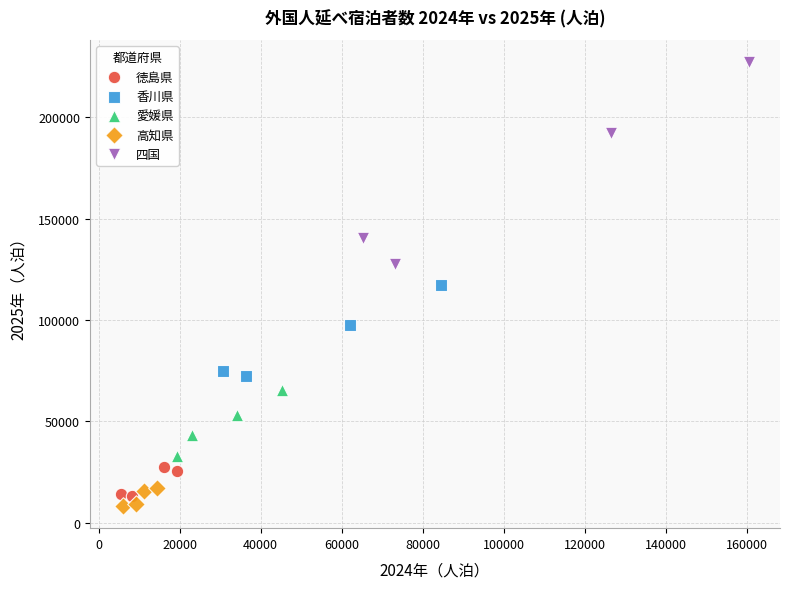

Which series contains the highest Y value?

四国